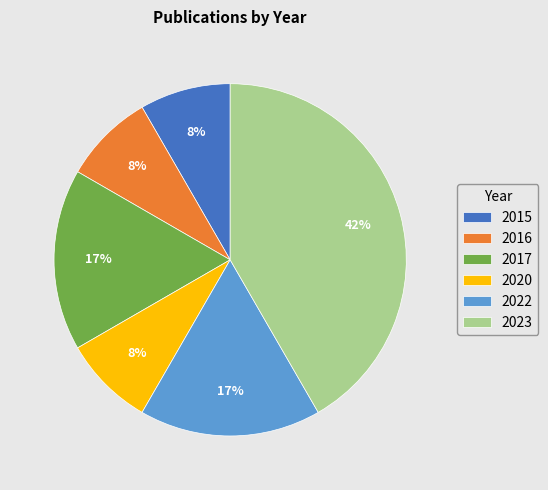

Count the number of slices in the pie.

6